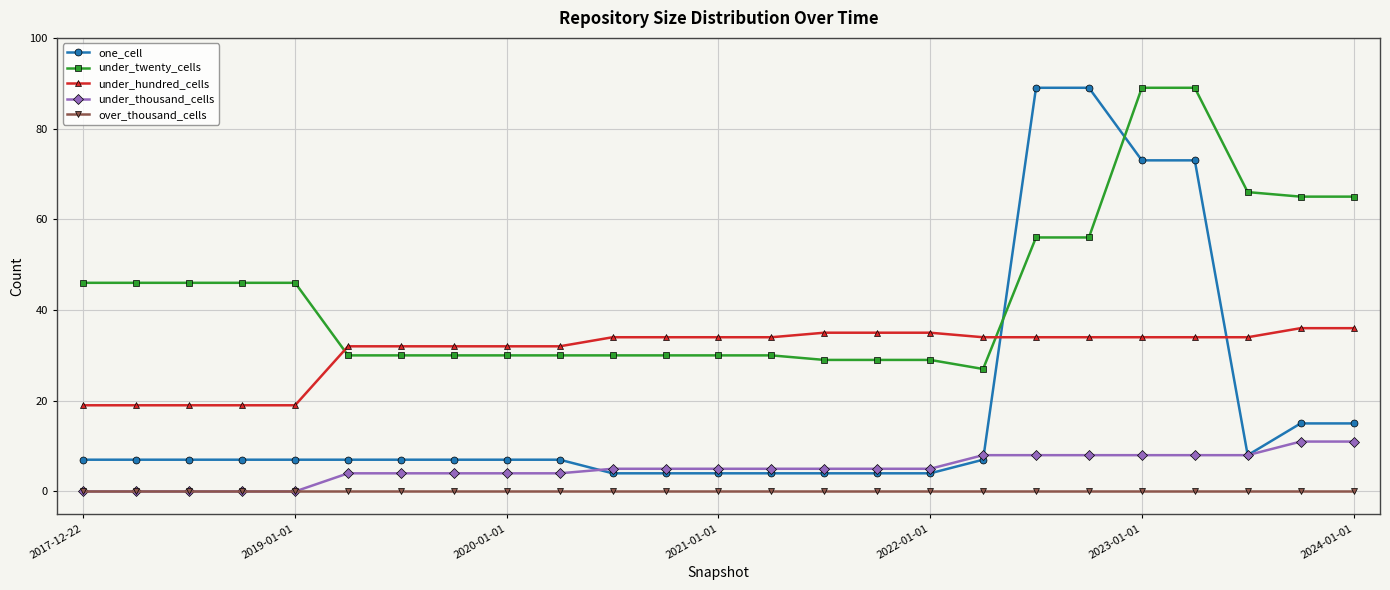

Which series has the largest total across all categories?

under_twenty_cells